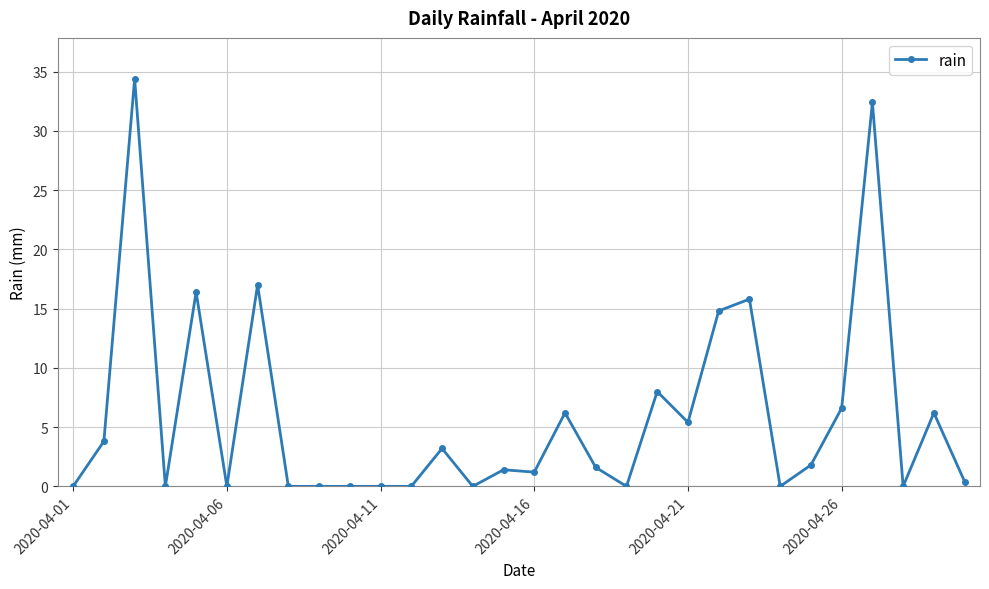

What is the difference between the maximum and minimum values?

34.4